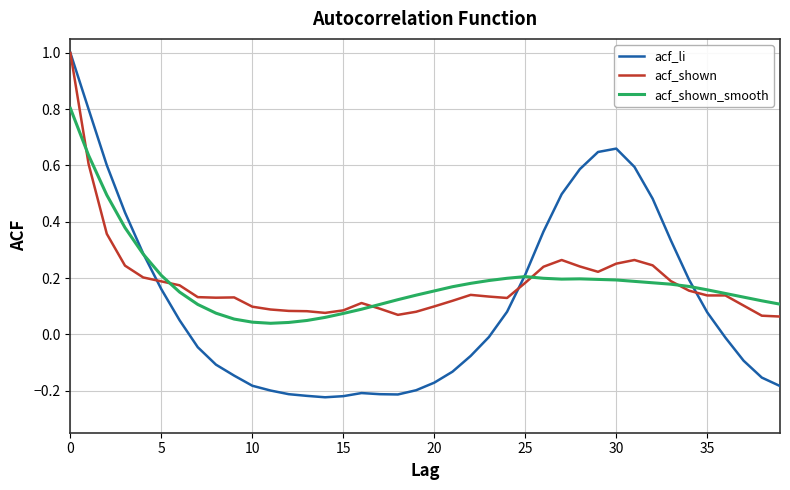

How many lines are shown in the chart?

3